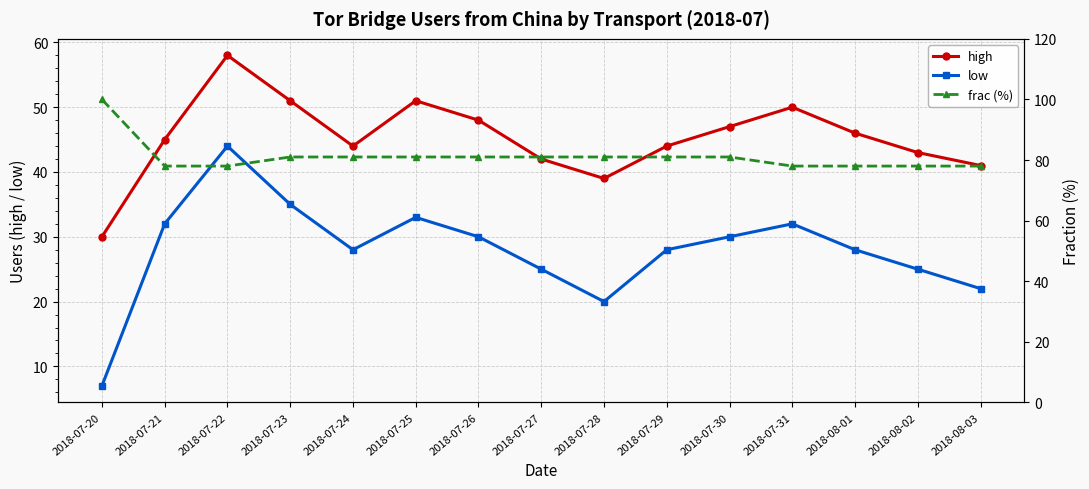

True or false: frac (%) has more than 2 interior local peaks.

False